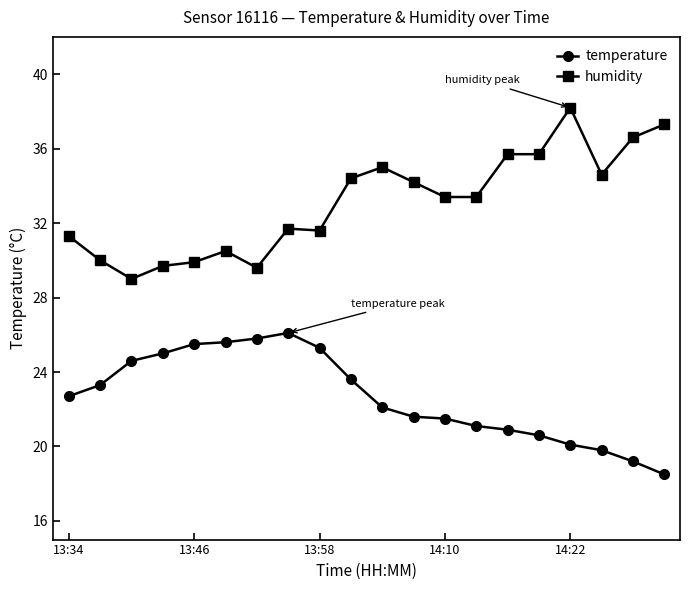

What is the difference between the maximum and minimum values in the temperature series?

7.6